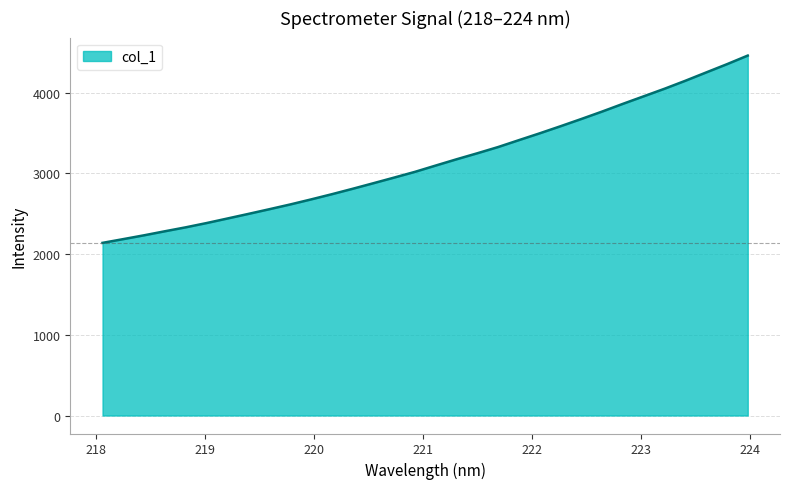

How many values are below 3096?

16